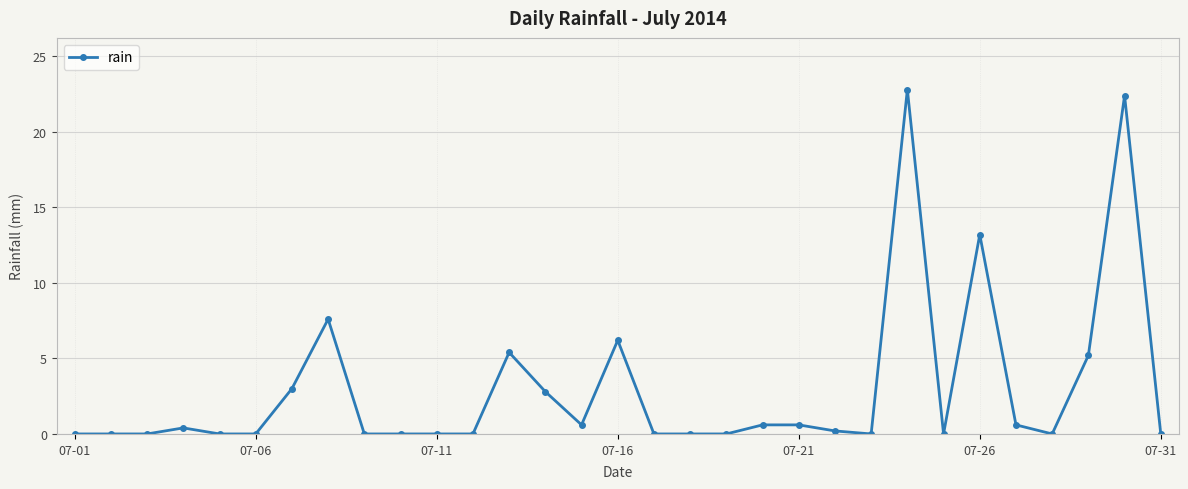

How many series are shown in this chart?

1